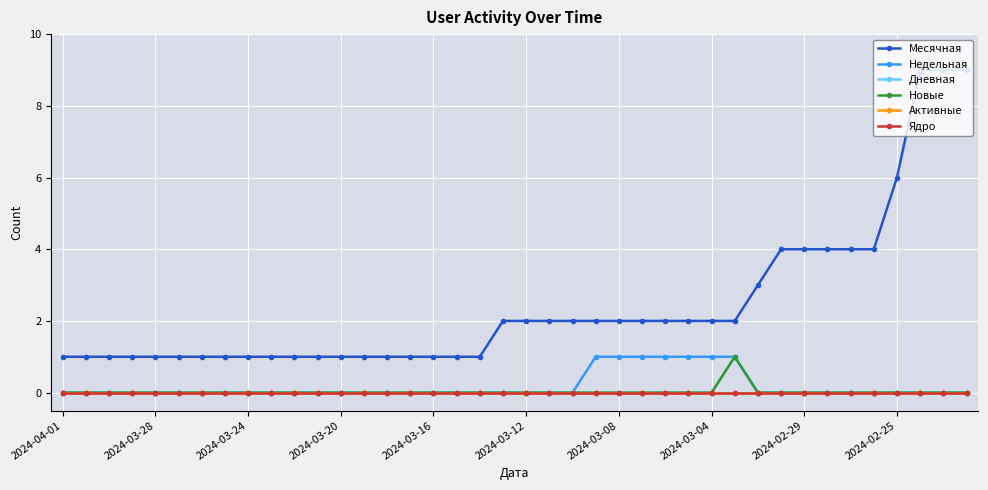

Where is Месячная nearest to the value 5?

31